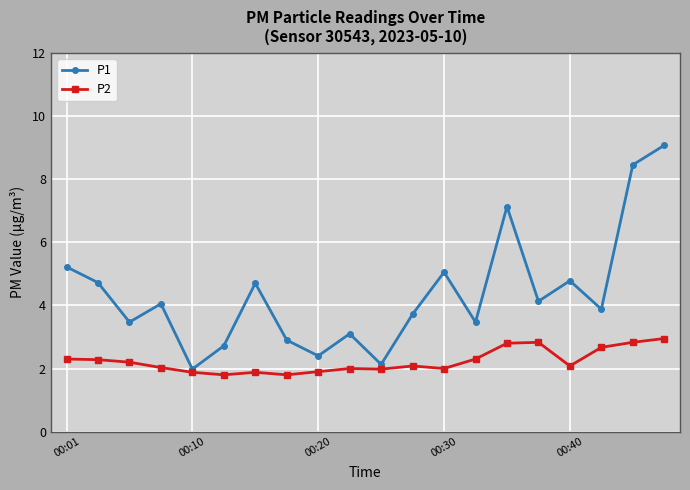

Which series has the largest total across all categories?

P1